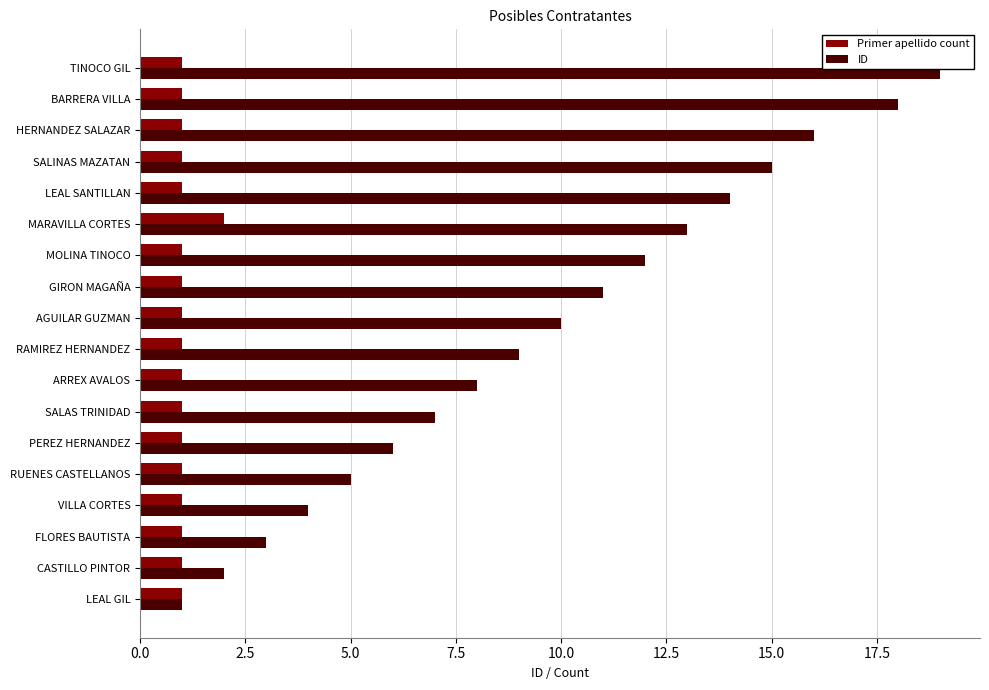

What is the average value of the ID series?

10